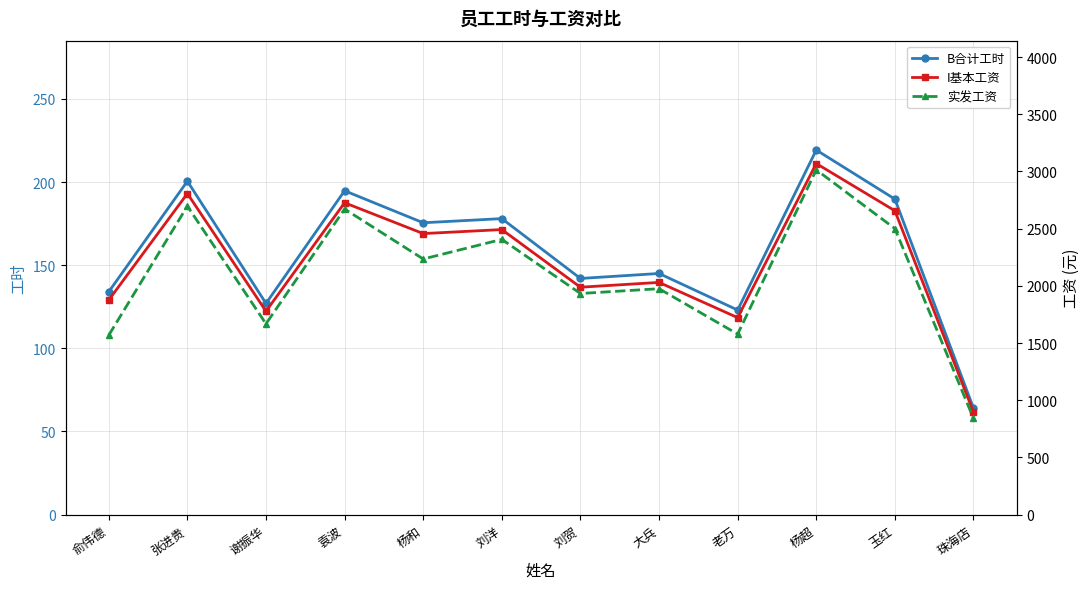

What is the label of the 2nd point from the left?

张进贵